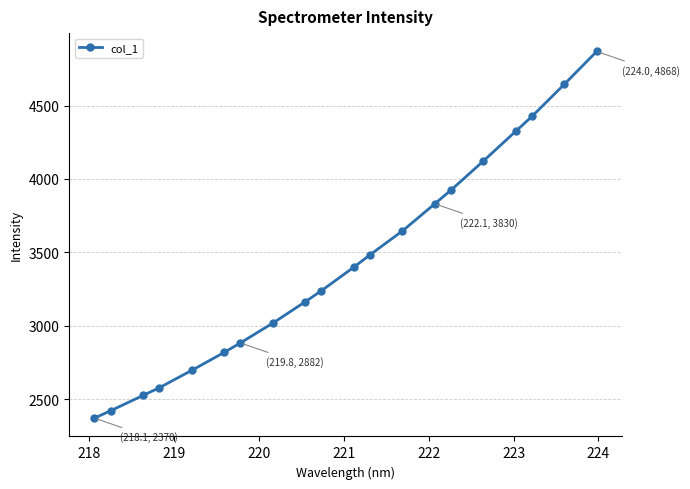

What is the value of the 19th point from the left?

4644.7